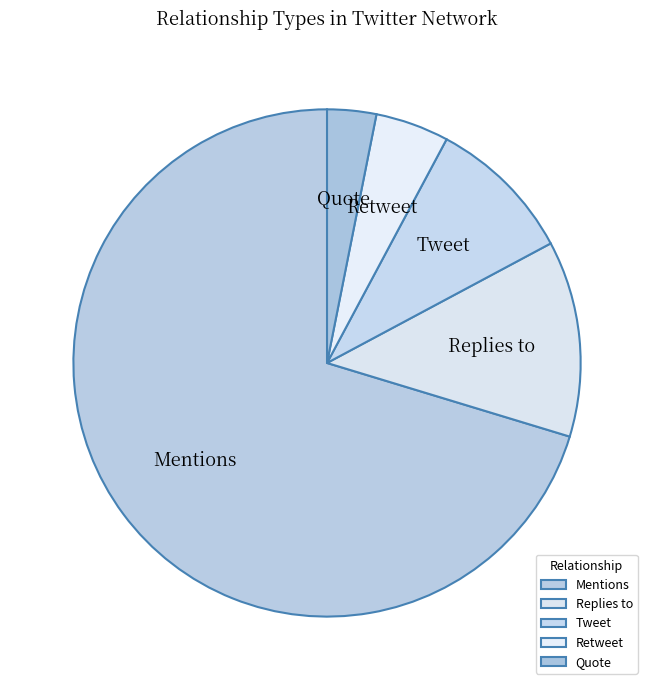

The Replies to slice represents 6% of the pie. True or false?

False